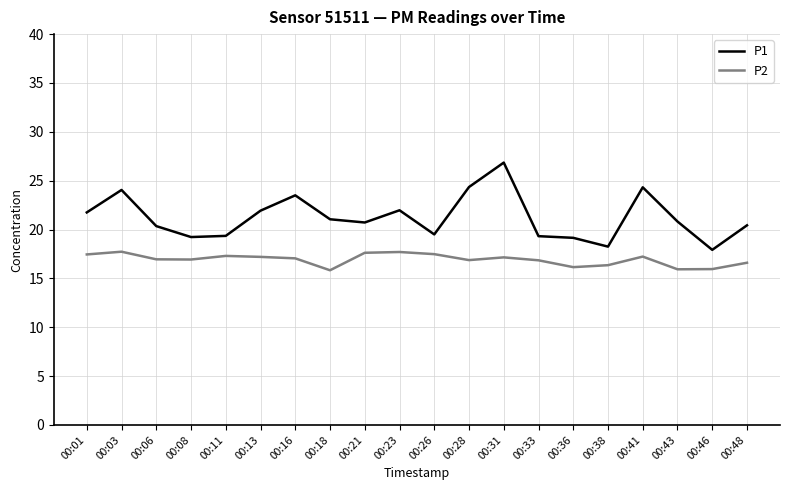

Which series has the largest total across all categories?

P1